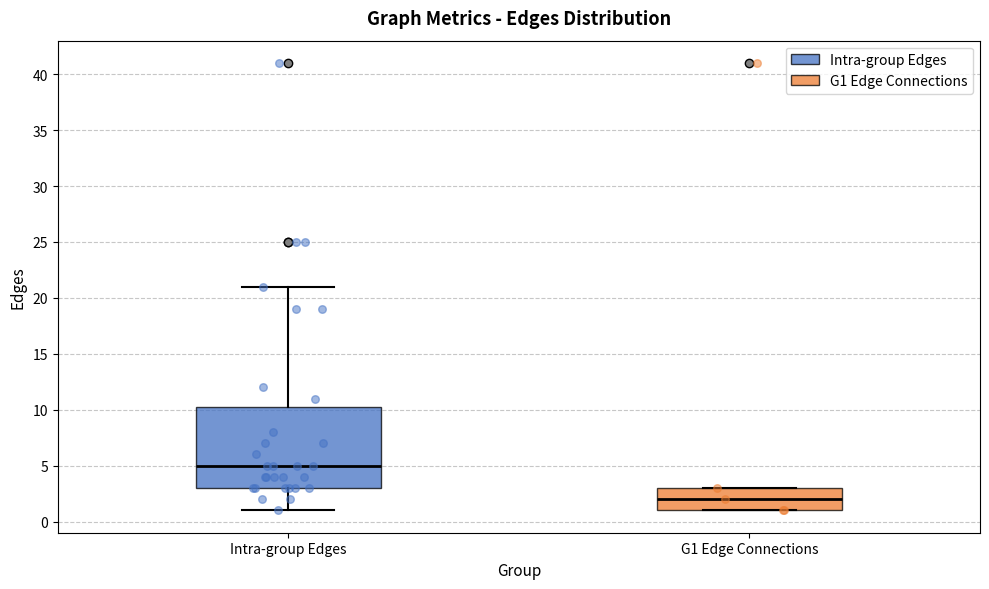

Which box has the lowest median line?

G1 Edge Connections